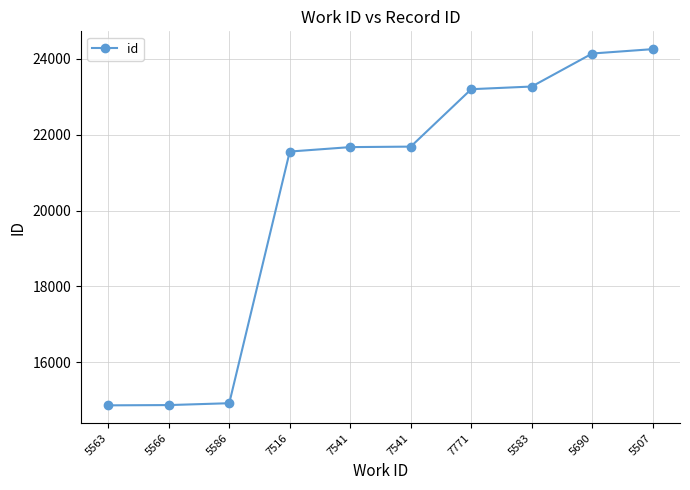

What is the change in value from 7541 to 5507?

+2568